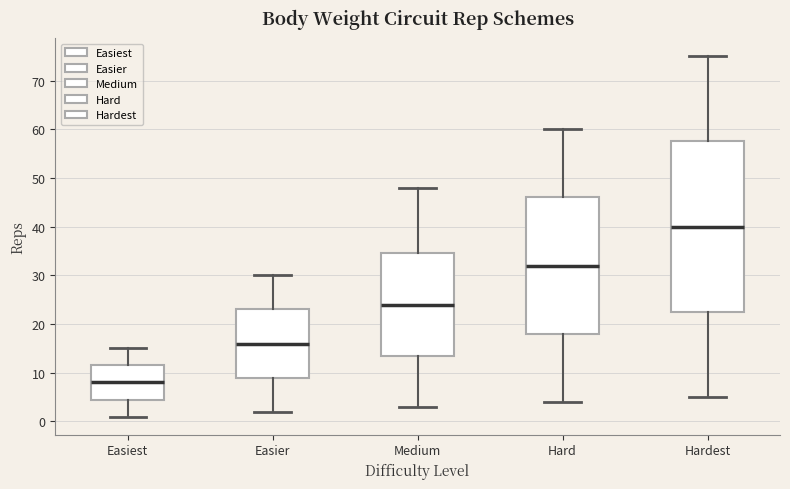

Where does the upper whisker of the box for Easier end on the y-axis? The values are not printed on the chart, so give them approximately, as read against the axis.

30